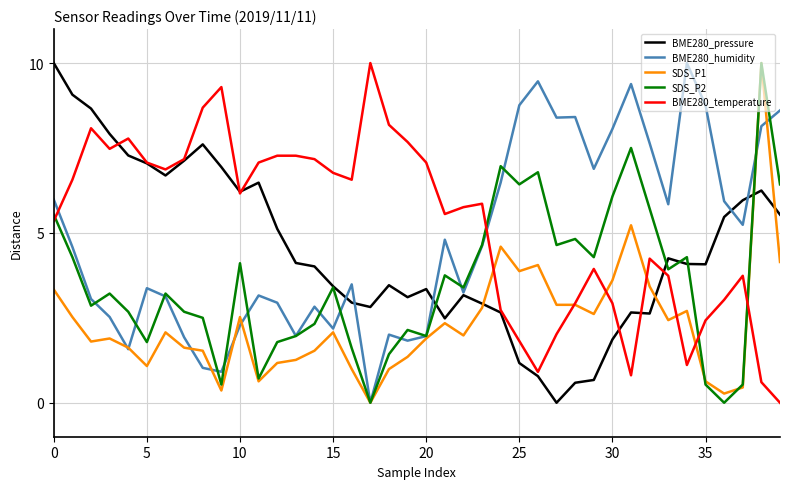

After their last crossing, which series has the higher values: SDS_P1 or BME280_pressure?

BME280_pressure